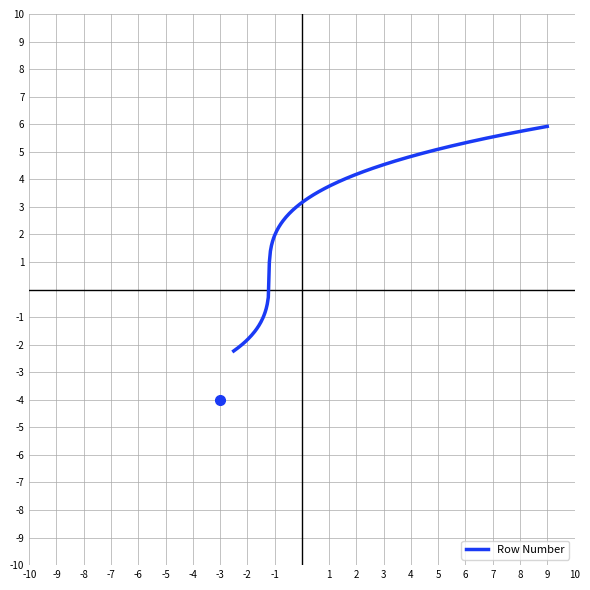

What is the smallest value displayed?

-2.2